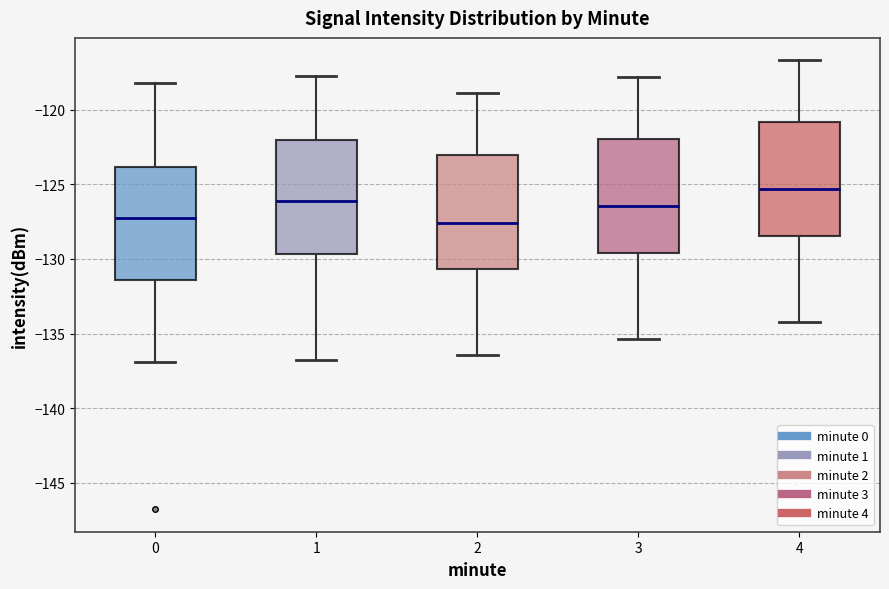

Where is the lower edge of the box at x = 0 on the y-axis? The values are not printed on the chart, so give them approximately, as read against the axis.

-131.5